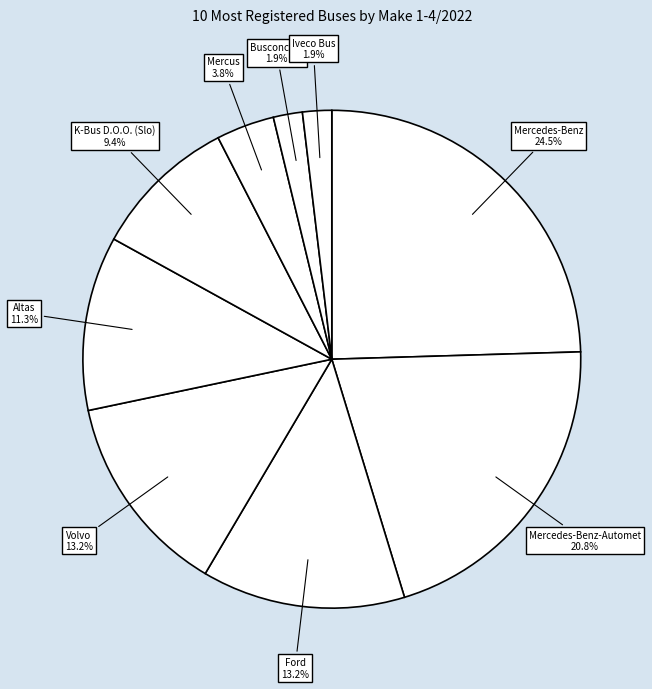

Count the number of slices in the pie.

9